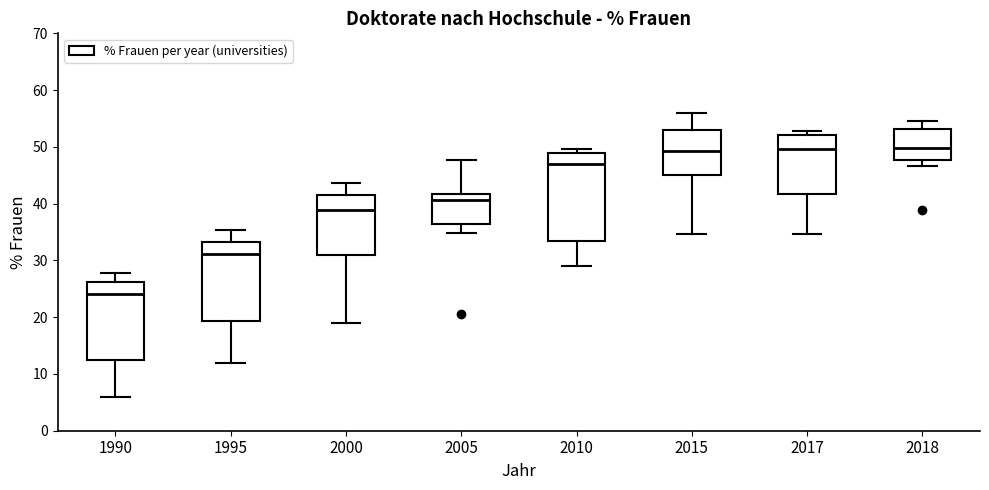

Reading left to right, transcribe this box plot: for each box, give where its median line is, the range the box spans, and where its two whiskers end, as read against the y-axis. The values are not printed on the chart, so give them approximately, as read against the axis.

1990: median 24, box 12 to 26, whiskers 6 to 28
1995: median 31, box 19 to 33, whiskers 12 to 35
2000: median 39, box 31 to 42, whiskers 19 to 44
2005: median 41, box 36 to 42, whiskers 35 to 48
2010: median 47, box 33 to 49, whiskers 29 to 50
2015: median 49, box 45 to 53, whiskers 35 to 56
2017: median 50, box 42 to 52, whiskers 35 to 53
2018: median 50, box 48 to 53, whiskers 47 to 55